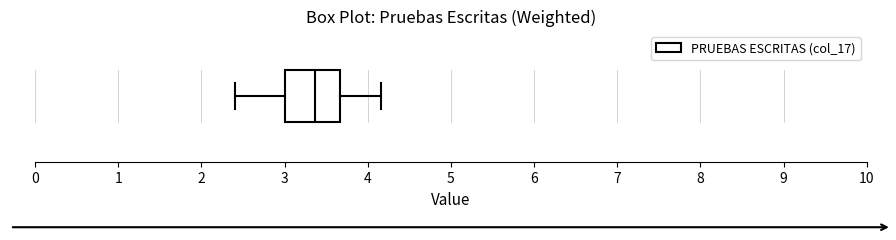

Transcribe this box plot: give where the median line is, the range the box spans, and where the two whiskers end, as read against the x-axis. The values are not printed on the chart, so give them approximately, as read against the axis.

median 3.4, box 3.0 to 3.7, whiskers 2.4 to 4.2